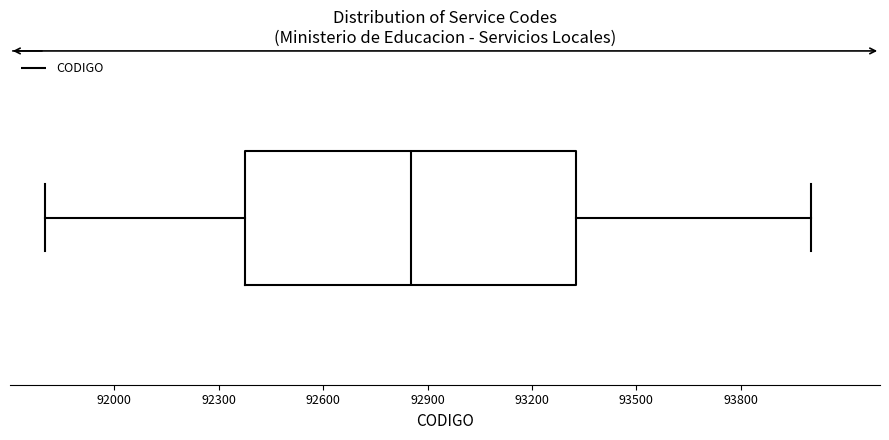

Read this box plot against the x-axis: the position of the median line, the range covered by the box, and the ends of both whiskers. The values are not printed on the chart, so give them approximately, as read against the axis.

median 92850, box 92400 to 93350, whiskers 91800 to 94000